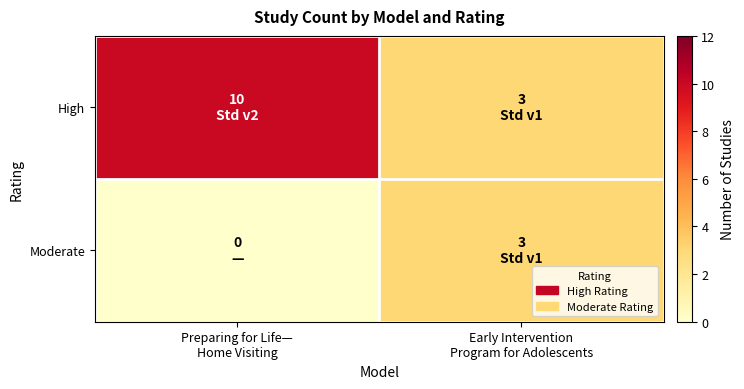

How many series are shown in this chart?

2